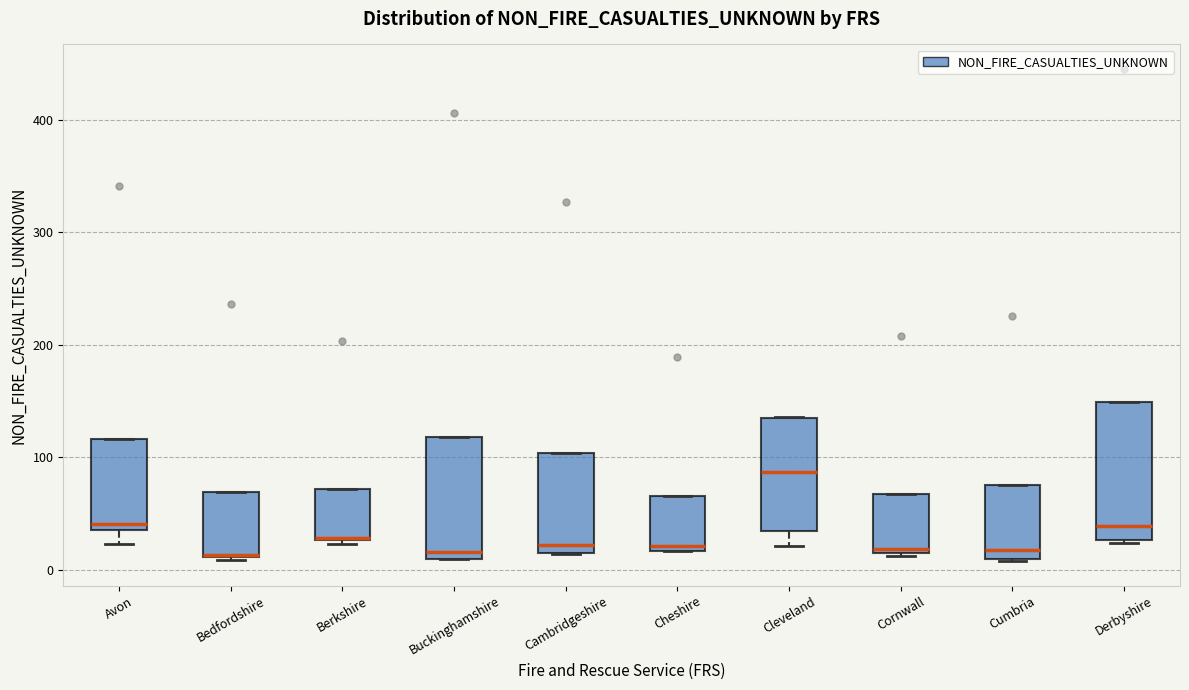

Reading left to right, transcribe this box plot: for each box, give where its median line is, the range the box spans, and where its two whiskers end, as read against the y-axis. The values are not printed on the chart, so give them approximately, as read against the axis.

Avon: median 40 (just above the box's lower edge), box 40 to 120, whiskers 20 to 120
Bedfordshire: median 10 (drawn on the box's lower edge), box 10 to 70, whiskers 10 to 70
Berkshire: median 30 (drawn on the box's lower edge), box 30 to 70, whiskers 20 to 70
Buckinghamshire: median 20, box 10 to 120, whiskers 10 to 120
Cambridgeshire: median 20, box 10 to 100, whiskers 10 to 100
Cheshire: median 20 (just above the box's lower edge), box 20 to 70, whiskers 20 to 70
Cleveland: median 90, box 30 to 140, whiskers 20 to 140
Cornwall: median 20 (just above the box's lower edge), box 20 to 70, whiskers 10 to 70
Cumbria: median 20, box 10 to 80, whiskers 10 to 80
Derbyshire: median 40, box 30 to 150, whiskers 20 to 150